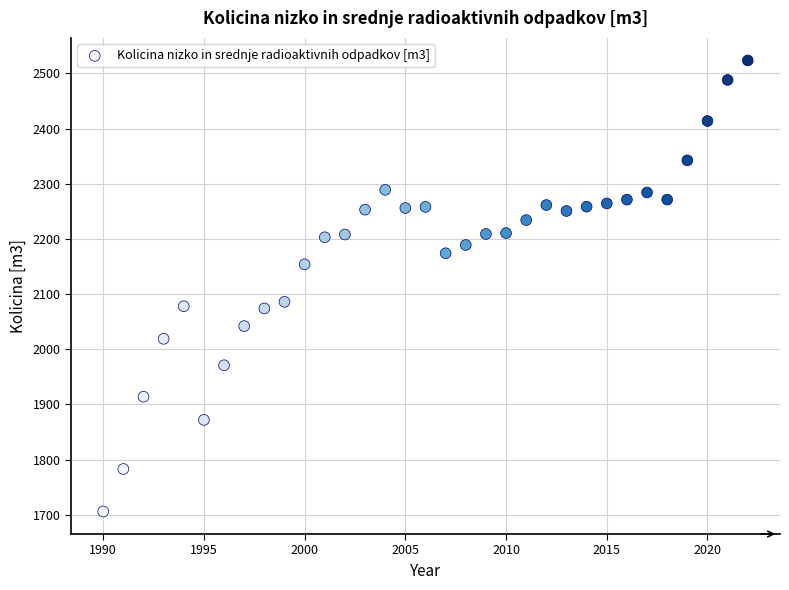

What is the range of X values (max minus min)?

32.0